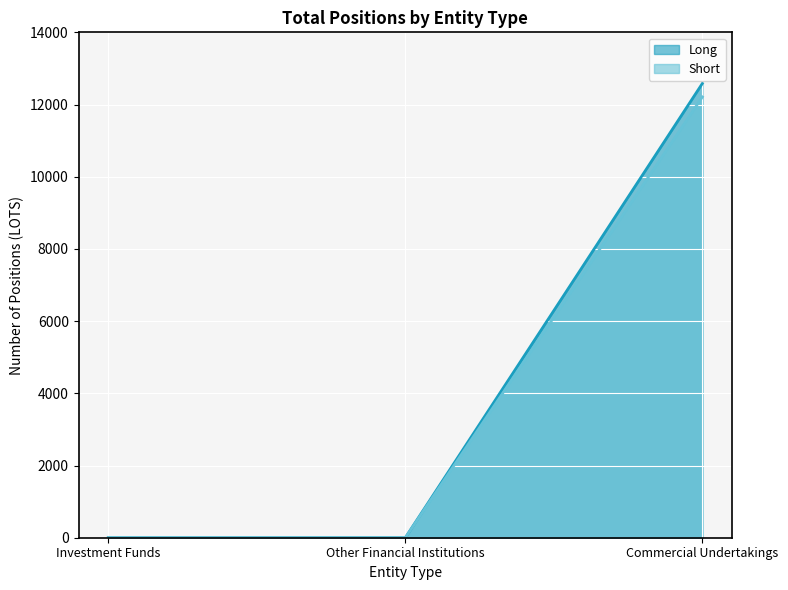

Which category has the highest value across all series?

Commercial Undertakings